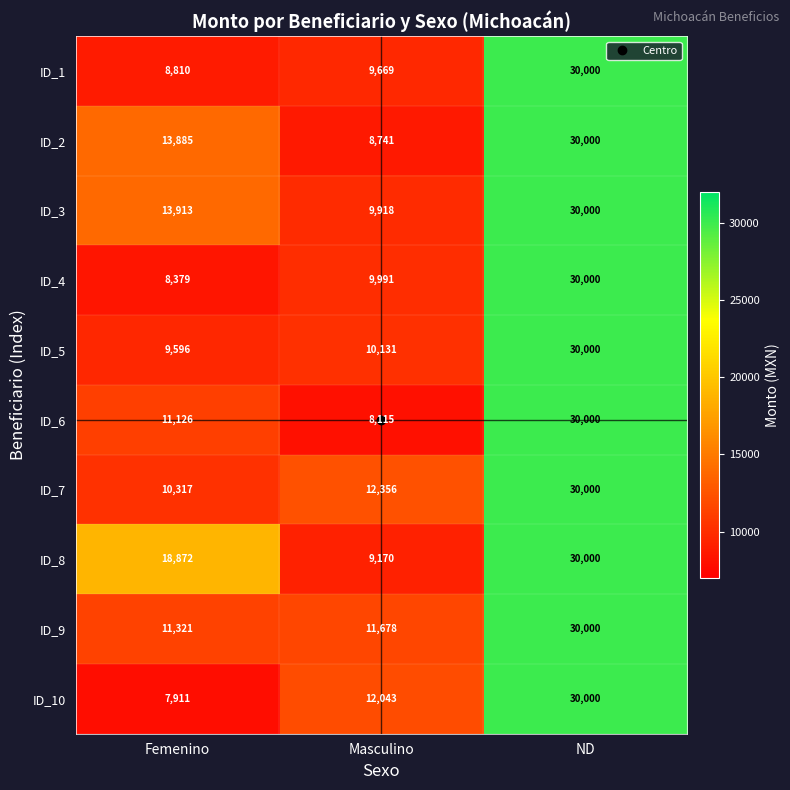

What is the difference between the second highest and minimum values in the ID_5 series?

535